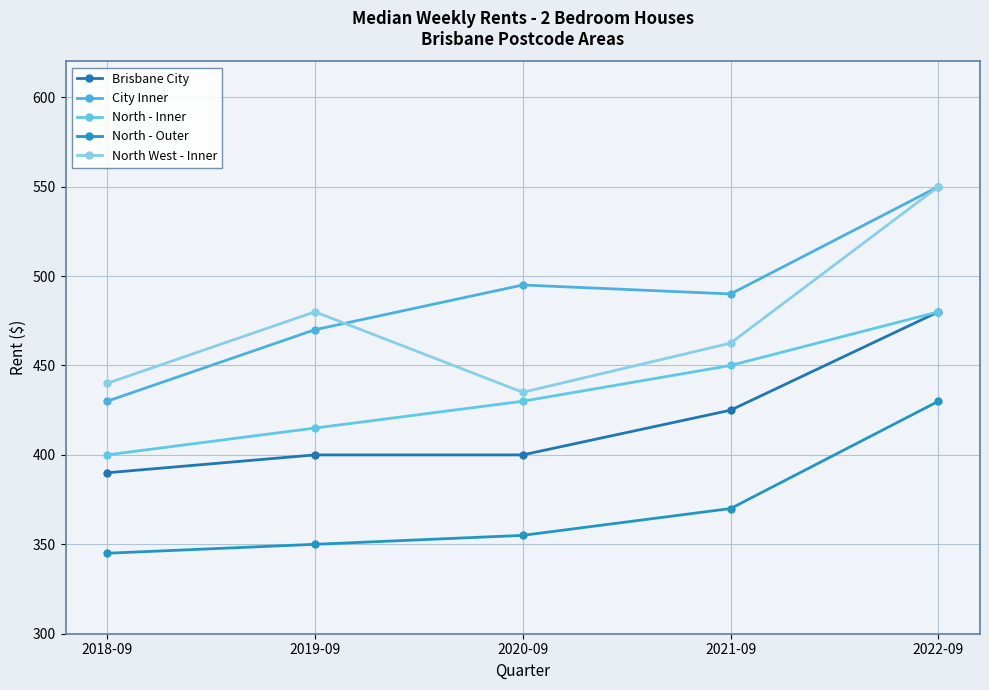

What is the difference between the highest and lowest values at 2019-09?

130.0